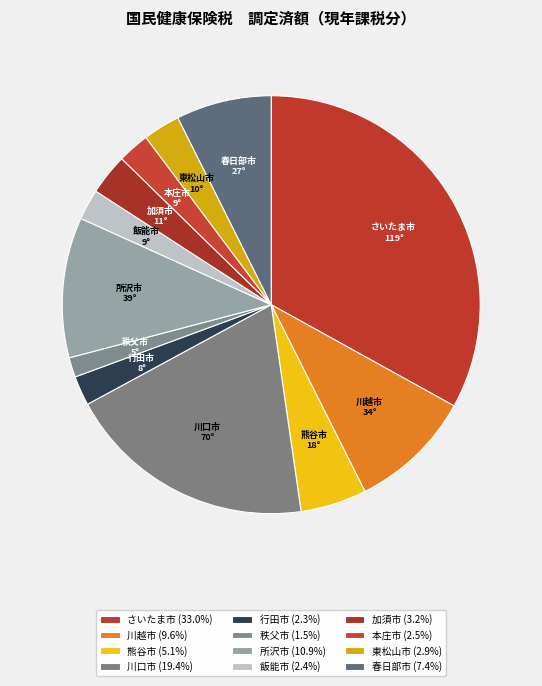

How many slices are in this pie chart?

12